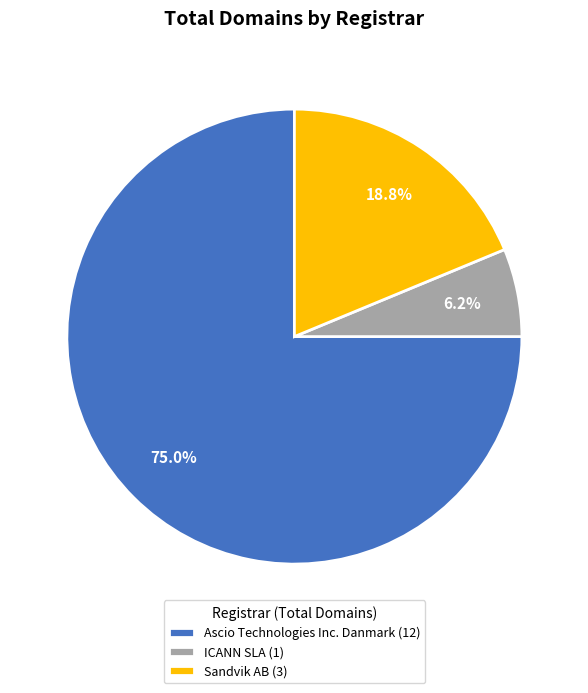

What is the ratio of the value at ICANN SLA (1) to the value at Sandvik AB (3)?

0.3